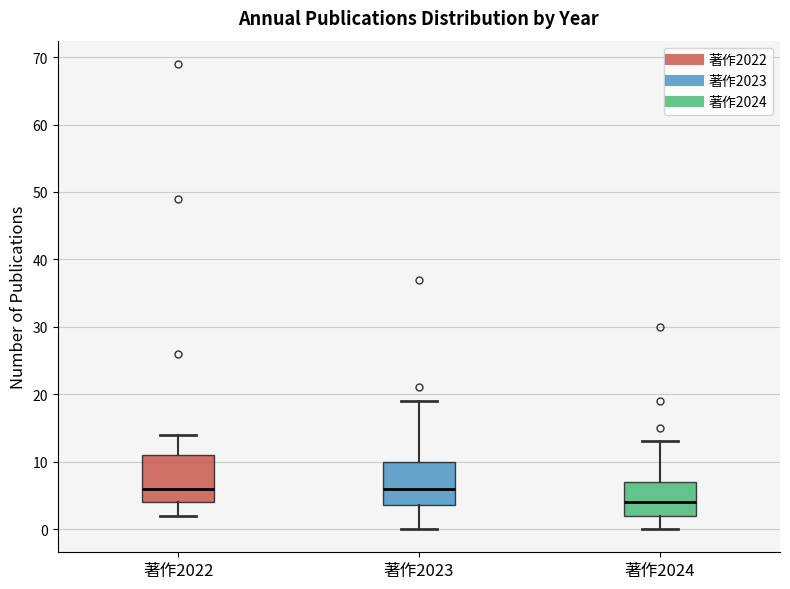

Reading left to right, read every box against the y-axis: the position of its median line, the range the box covers, and the ends of its whiskers. The values are not printed on the chart, so give them approximately, as read against the axis.

著作2022: median 6, box 4 to 11, whiskers 2 to 14
著作2023: median 6, box 4 to 10, whiskers 0 to 19
著作2024: median 4, box 2 to 7, whiskers 0 to 13